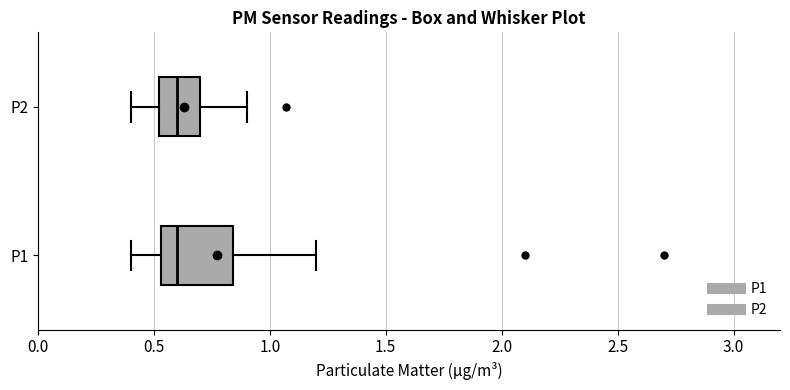

Where does the left whisker of the box for P1 end on the x-axis? The values are not printed on the chart, so give them approximately, as read against the axis.

0.40